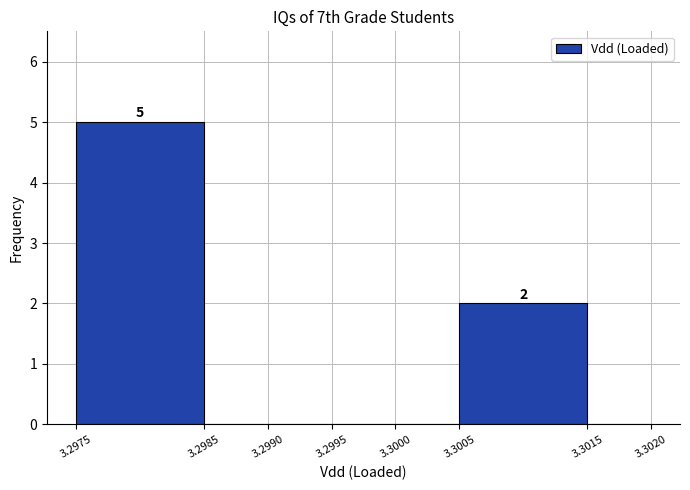

Which range on the x-axis has the tallest bar?

3.2975 to 3.2985